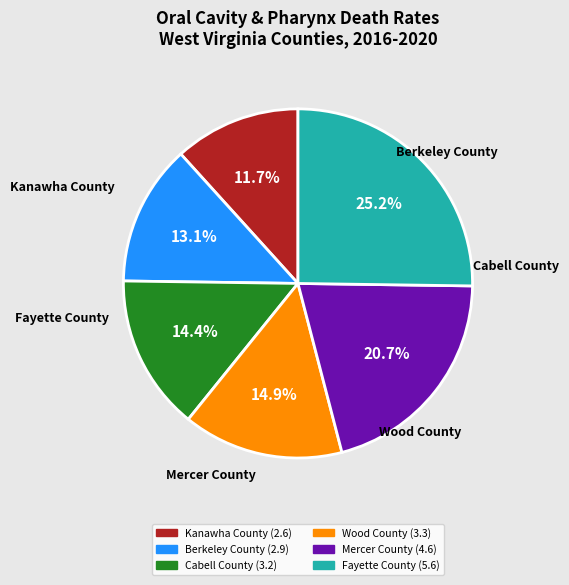

To the nearest percent, what is the difference between the Mercer County and Berkeley County slice percentages?

8%